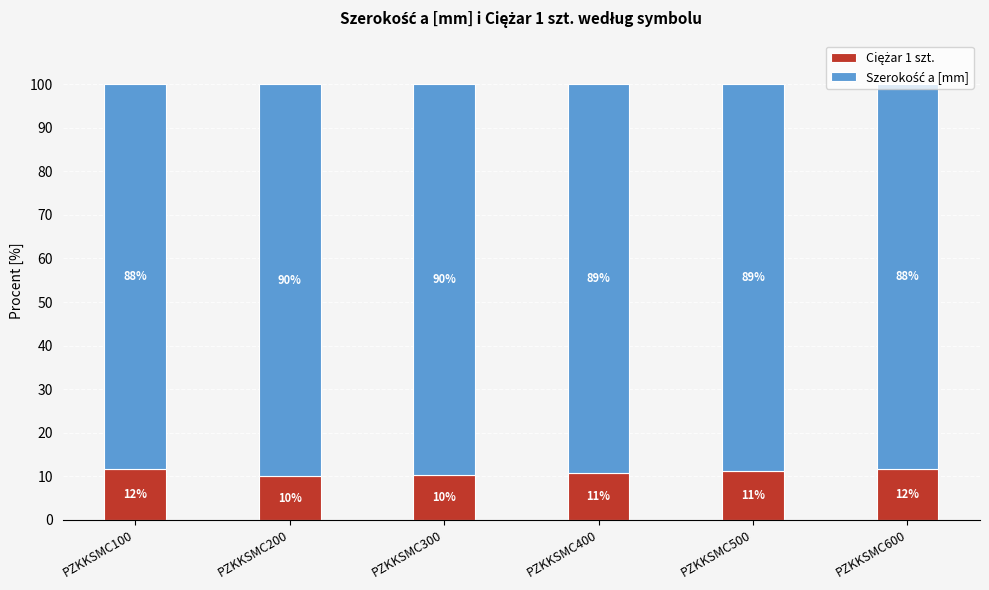

What is the total value across all series at PZKKSMC600?

100.0